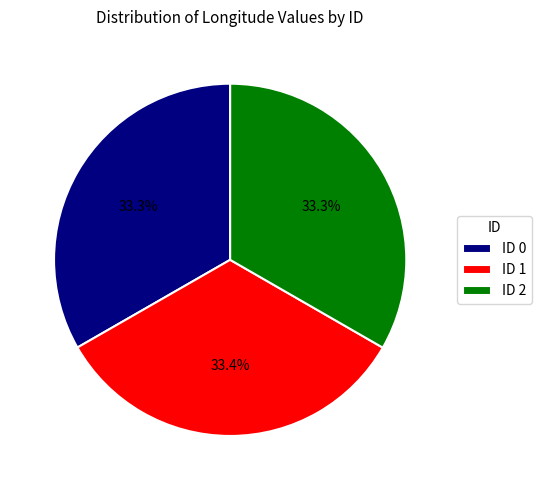

Count the number of slices in the pie.

3